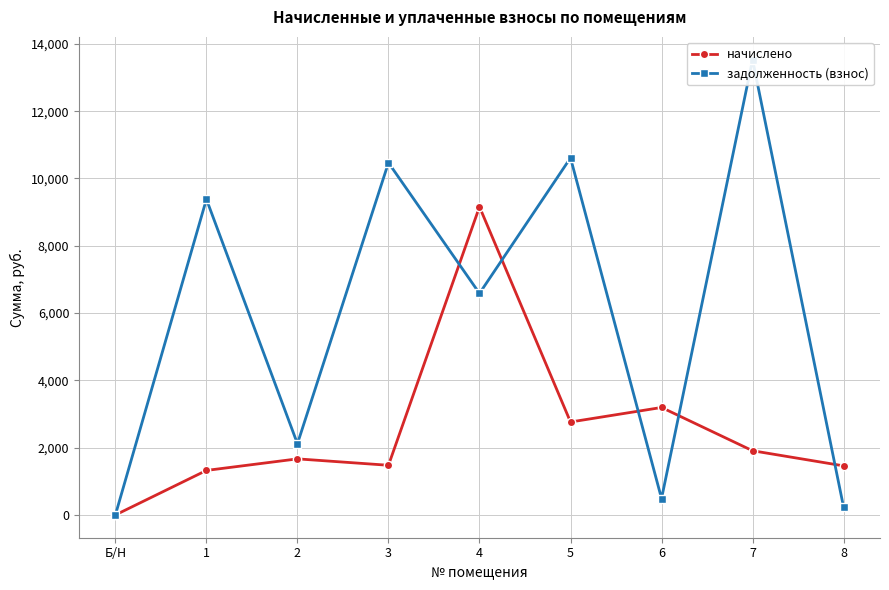

Between which two adjacent categories do задолженность (взнос) and начислено first intersect?

3 and 4